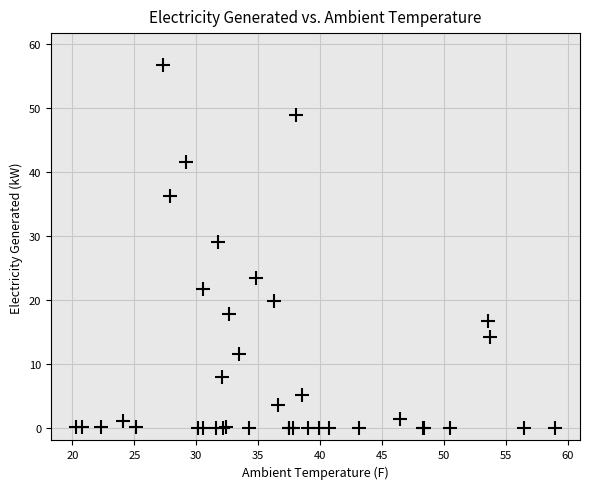

What Y value in the scatter plot is closest to 28?

29.0